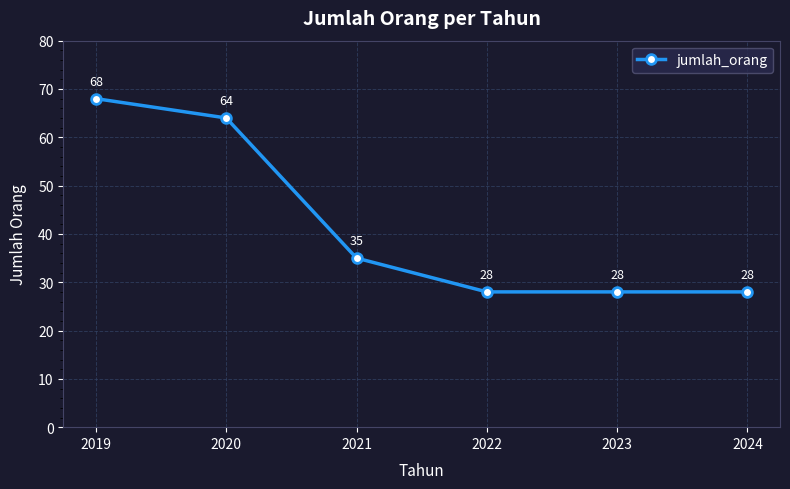

At which label is the value closest to 48?

2021